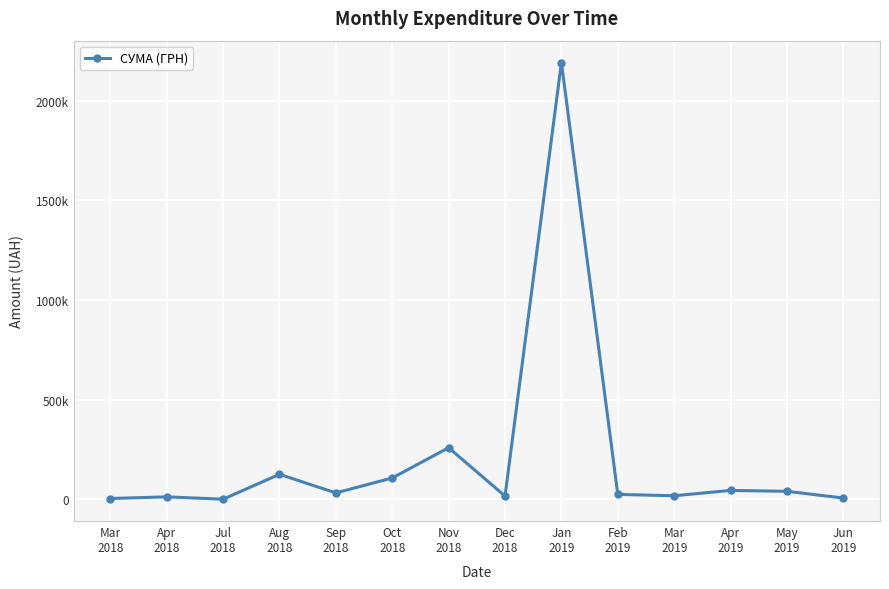

Does the chart have visible grid lines?

Yes